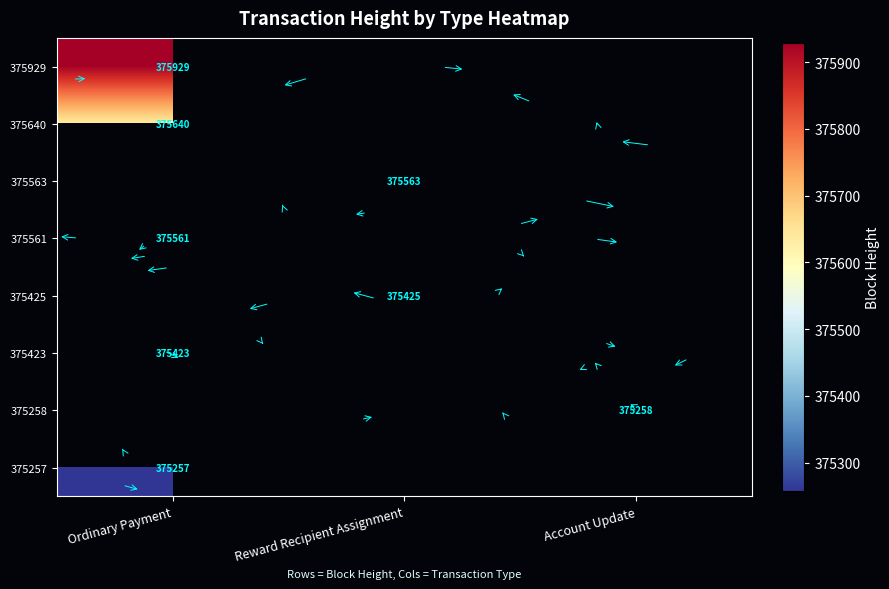

Which series has the largest range (max minus min)?

375929